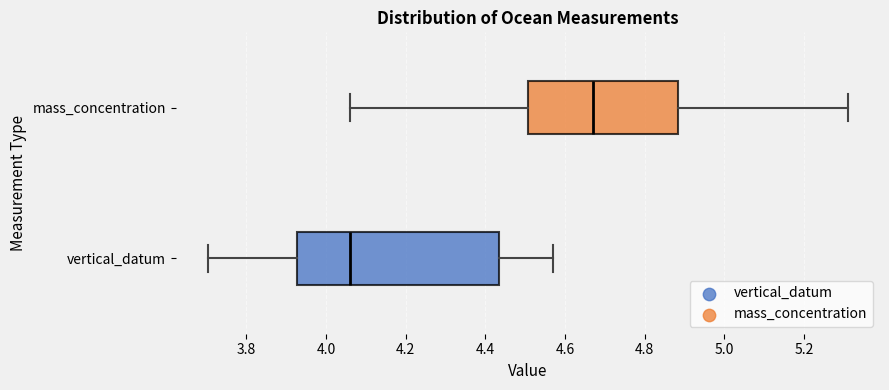

Comparing the boxes themselves (not the whiskers), which one is the widest?

vertical_datum